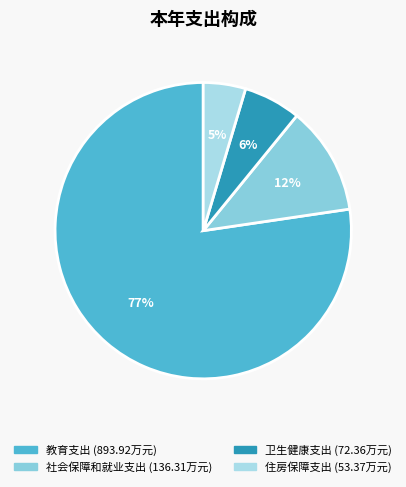

Which category has the smallest portion of the pie?

住房保障支出